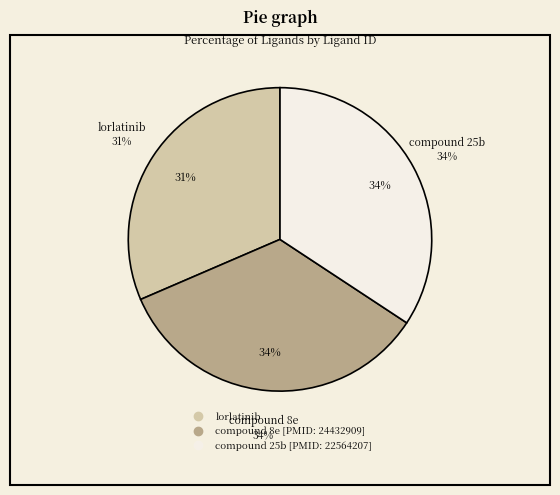

To the nearest percent, what is the combined percentage of compound 8e [PMID: 24432909] and compound 25b [PMID: 22564207]?

69%